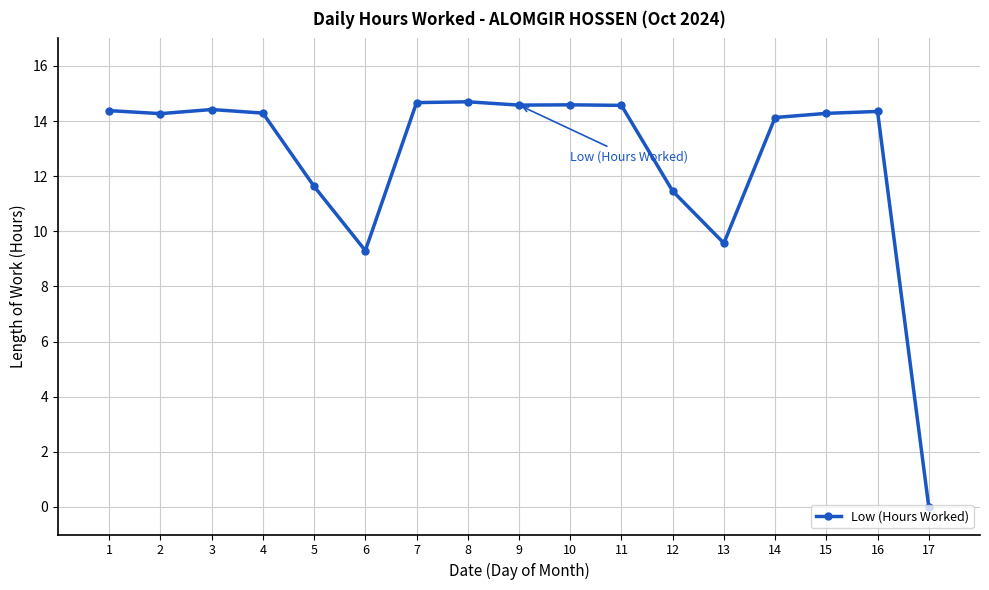

Is it true that the value at 14 is 14.1?

True